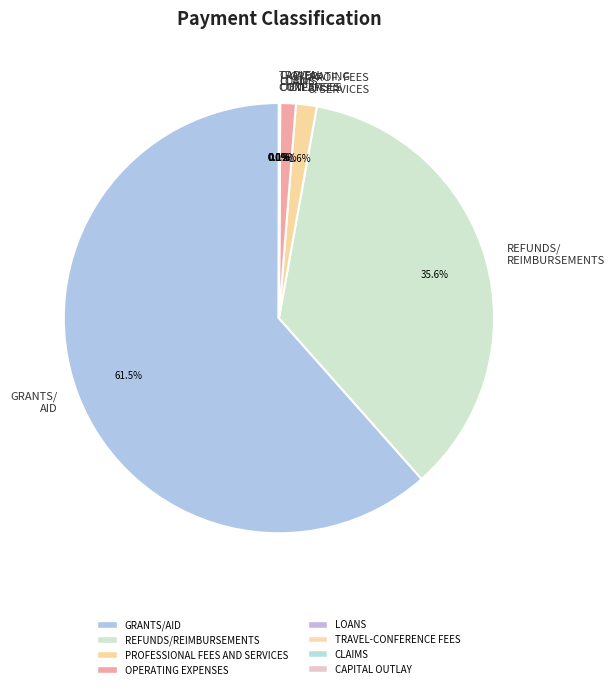

To the nearest percent, what is the difference between the largest and smallest slice percentages?

62%